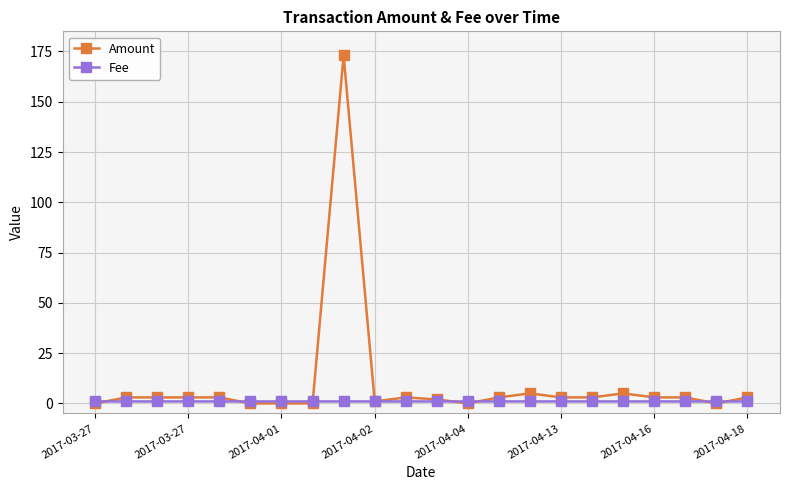

What is the average value of the Fee series?

1.0